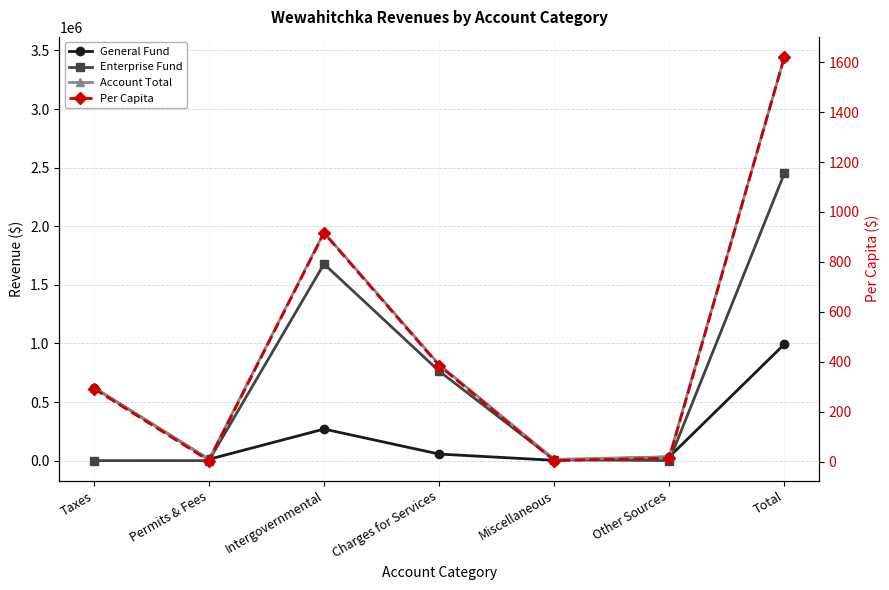

Which series changed the most between Permits & Fees and Charges for Services?

Account Total